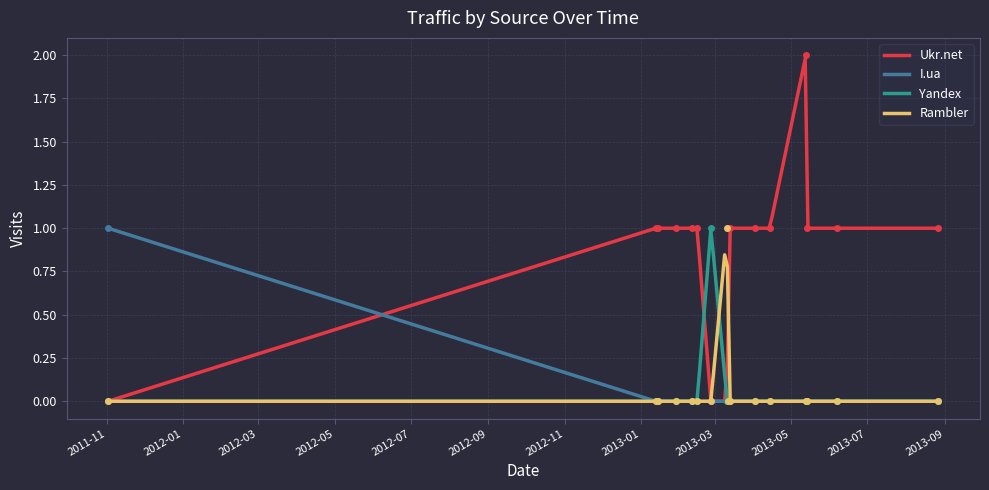

Which series has the widest spread of values?

Ukr.net